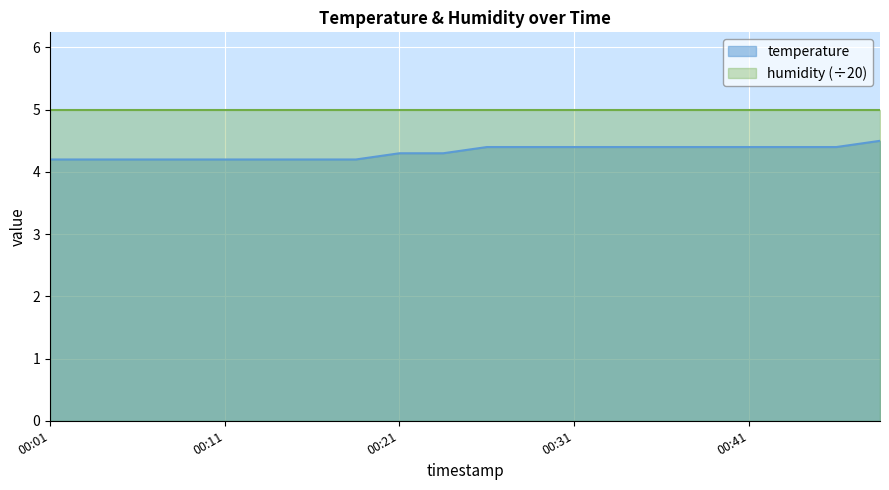

At which label is the value closest to 4?

00:01